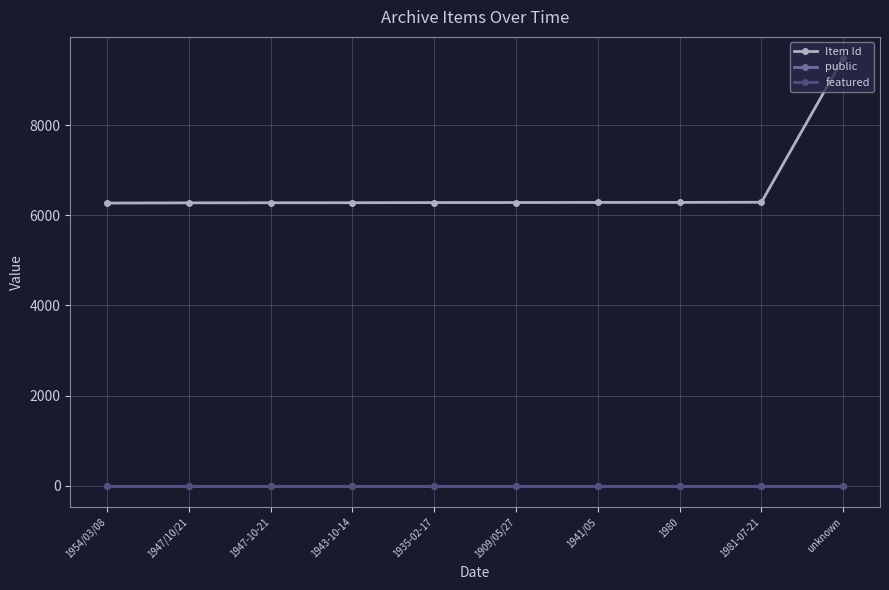

Which series has the largest range (max minus min)?

Item Id